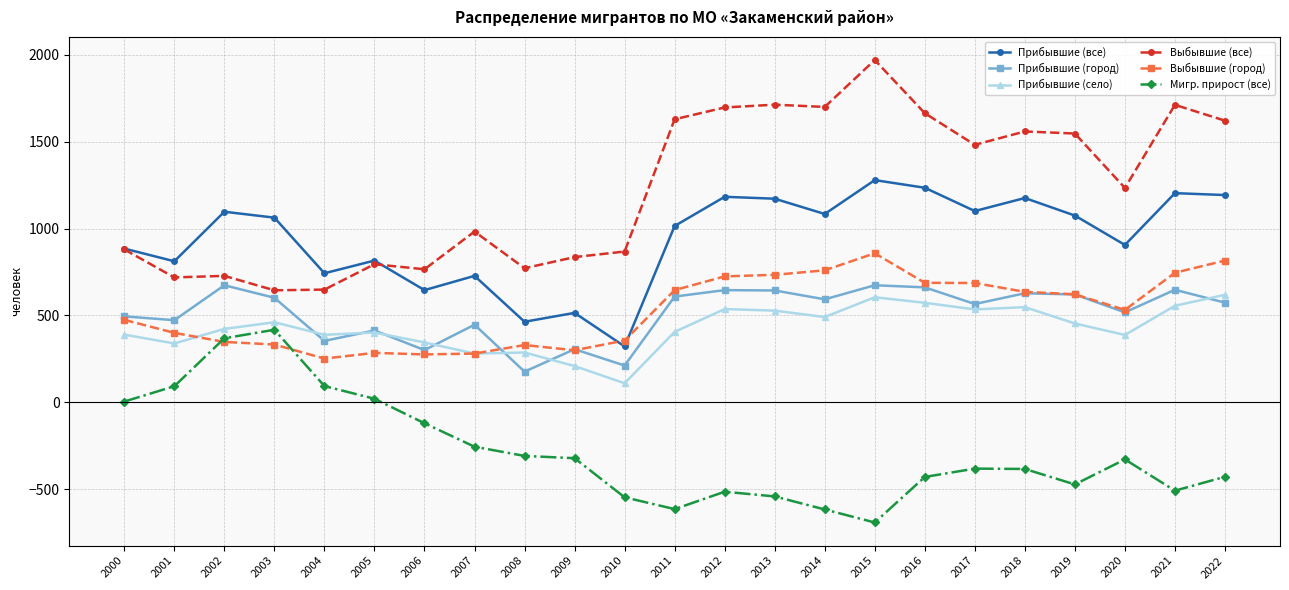

True or false: Прибывшие (все) has a value of 743 at 2004.

True